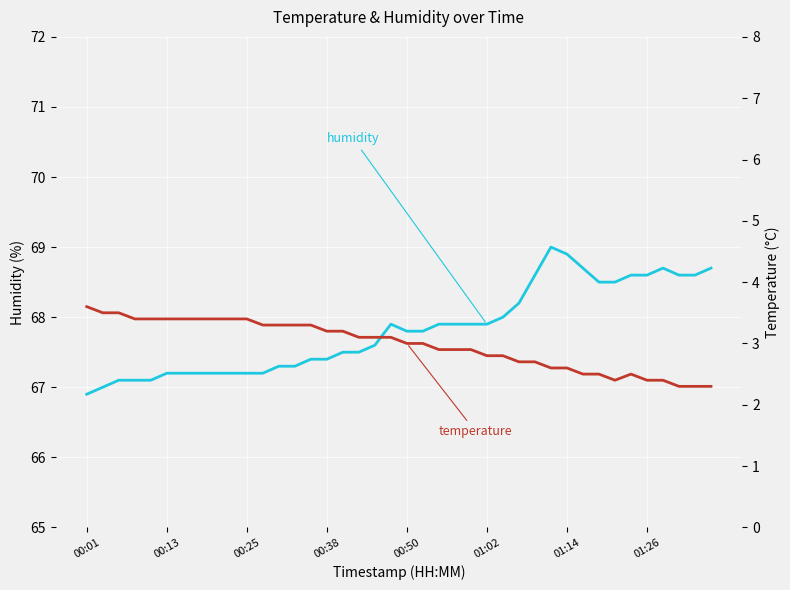

Where is the first local maximum for temperature?

34